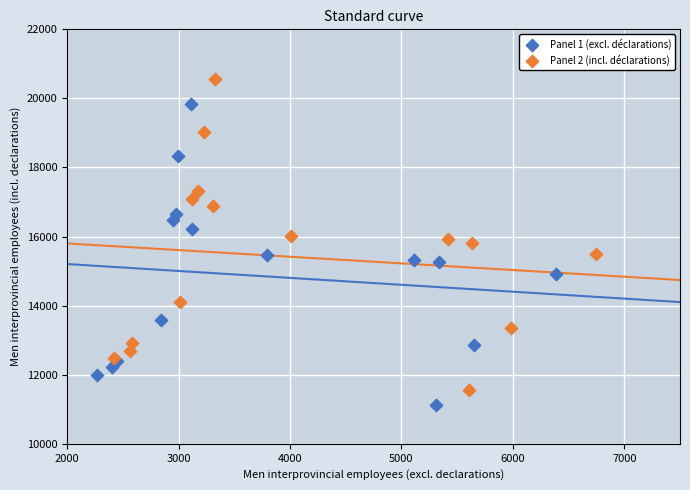

Which series reaches the maximum Y coordinate?

Panel 2 (incl. déclarations)